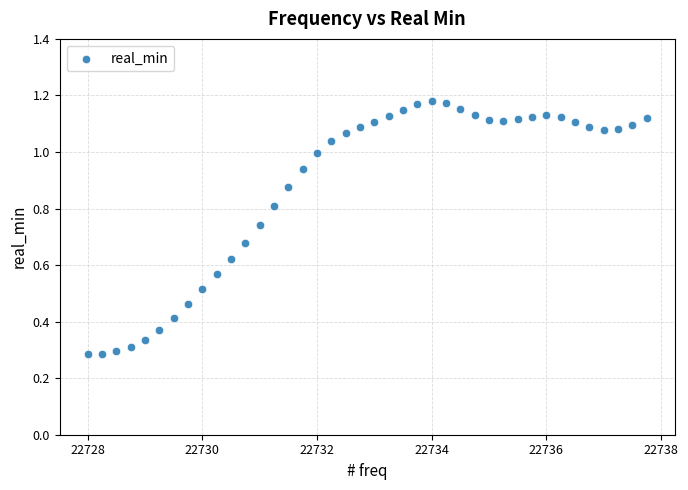

What is the range of X values (max minus min)?

9.8